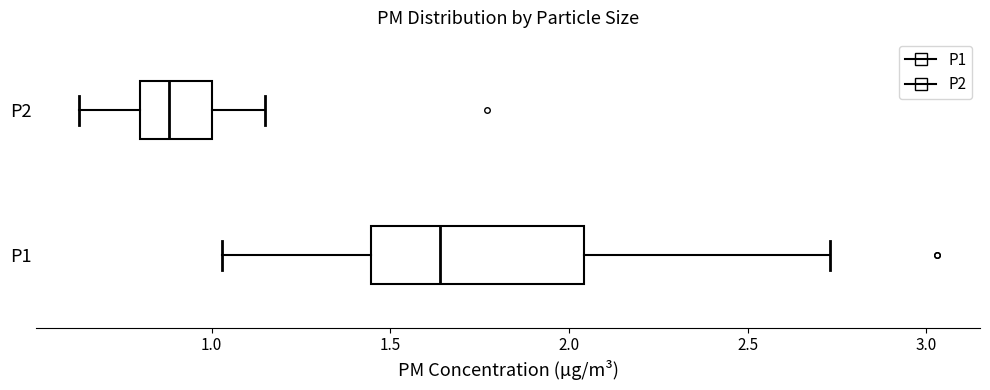

Which box's median line is the furthest to the left?

P2